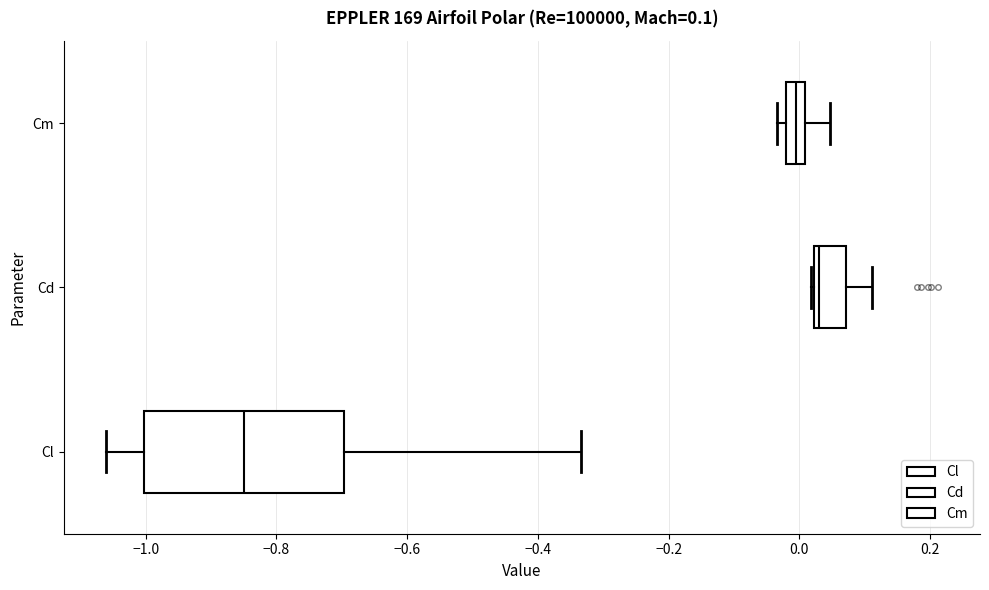

Which box has the furthest to the left median line?

Cl